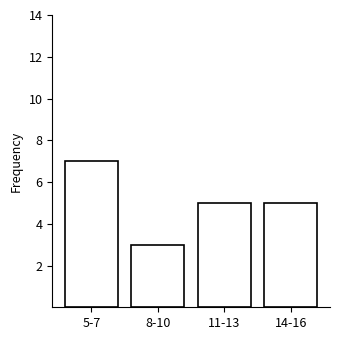

Reading left to right, transcribe all the data shown in this chart.

5-7=7	8-10=3	11-13=5	14-16=5